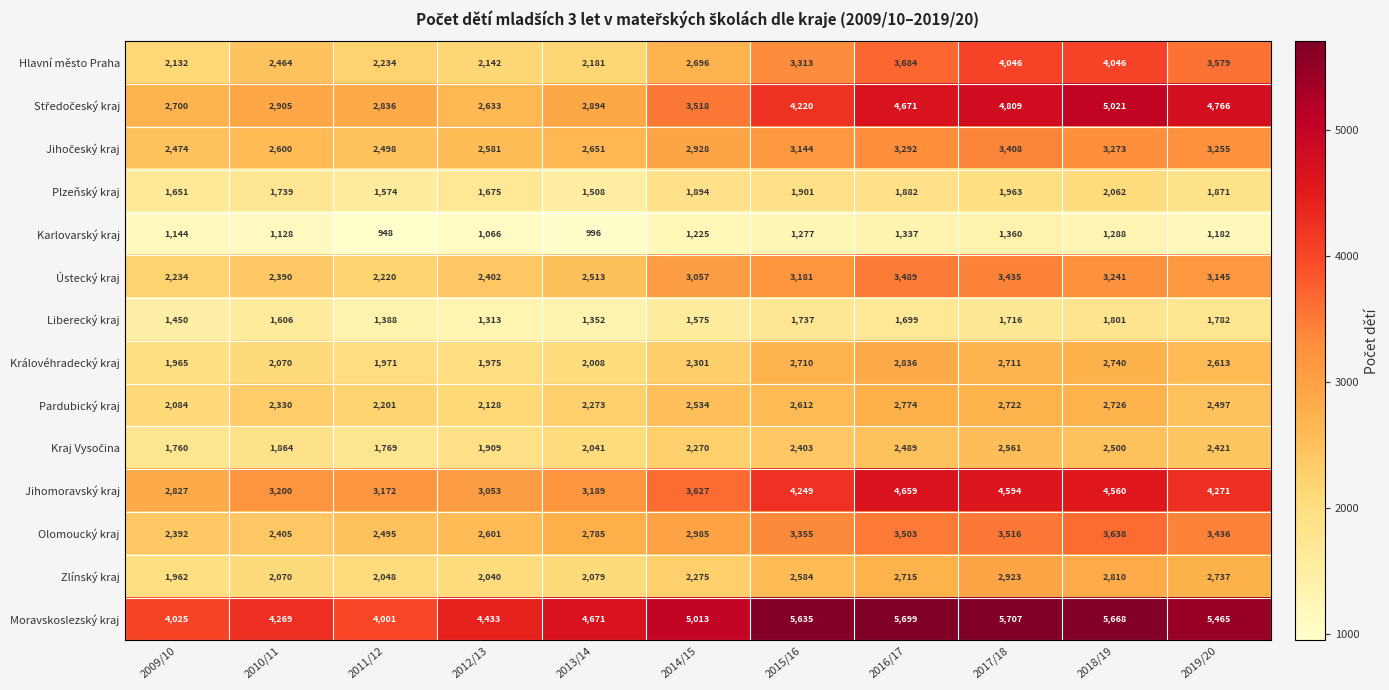

What is the sum of the Olomoucký kraj values at 2019/20 and 2018/19?

7074